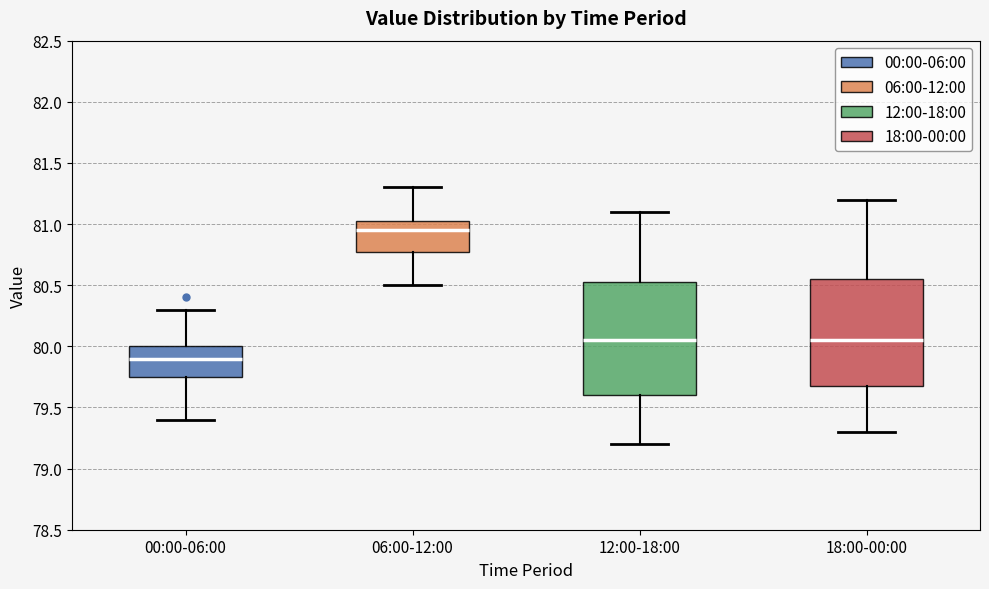

Which box is the tallest, from its lower edge to its upper edge?

12:00-18:00